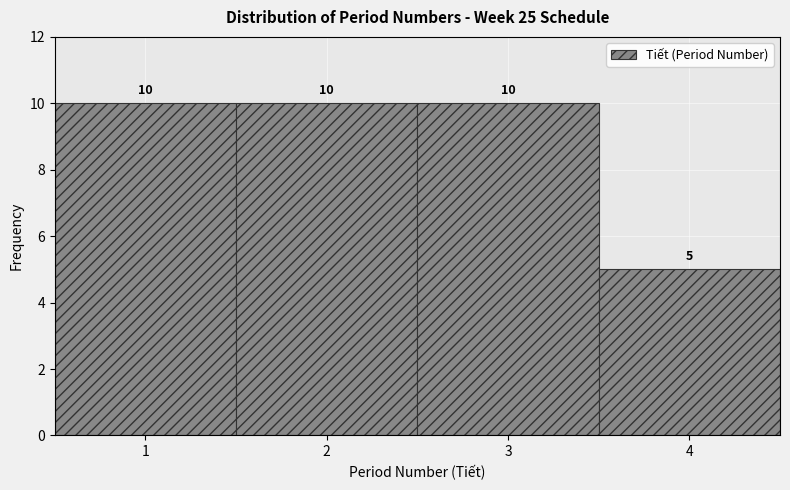

Reading left to right, list every bar in this chart as the range it spans on the x-axis followed by its height.

0.5 to 1.5: 10
1.5 to 2.5: 10
2.5 to 3.5: 10
3.5 to 4.5: 5